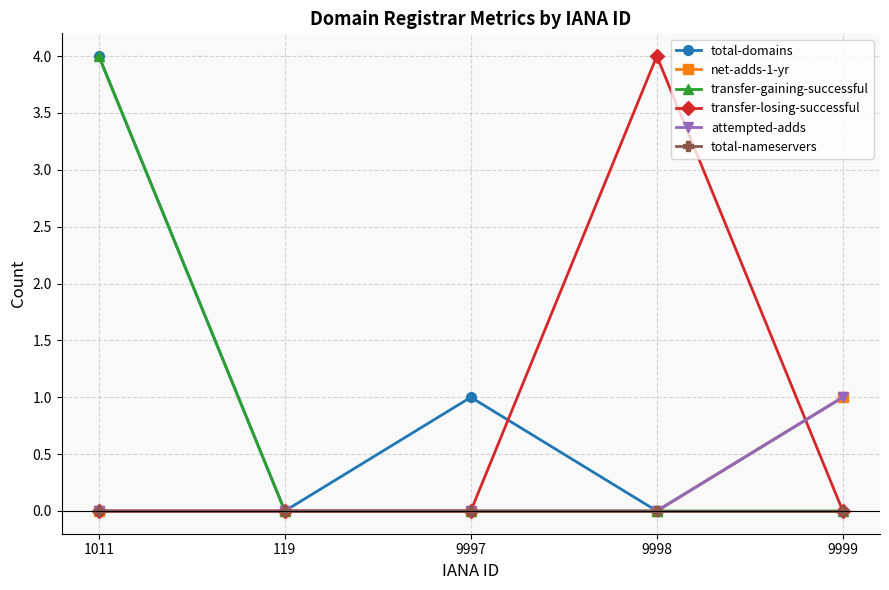

Which series changed the most between 1011 and 119?

total-domains